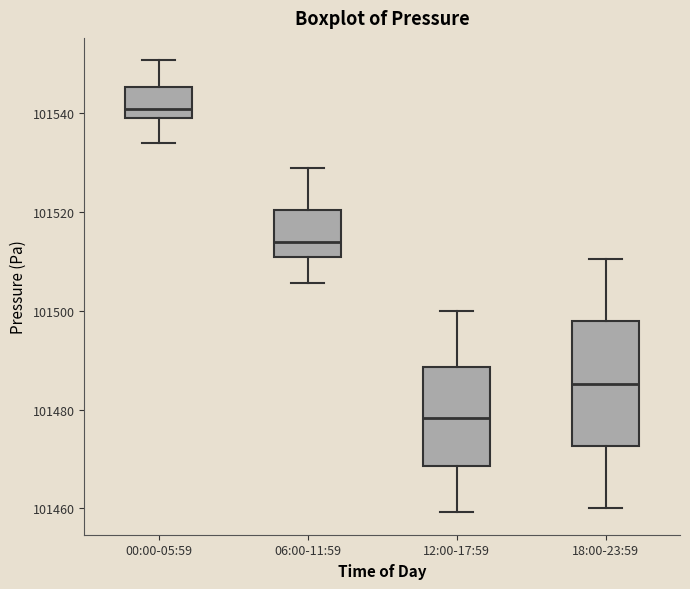

Where is the lower edge of the box for 12:00-17:59 on the y-axis? The values are not printed on the chart, so give them approximately, as read against the axis.

101468